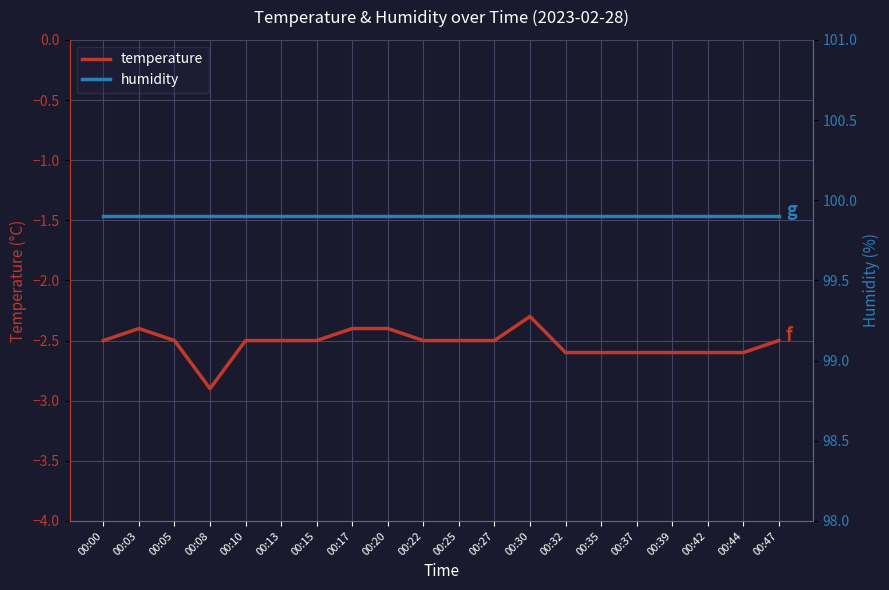

True or false: humidity and temperature intersect in this chart.

False